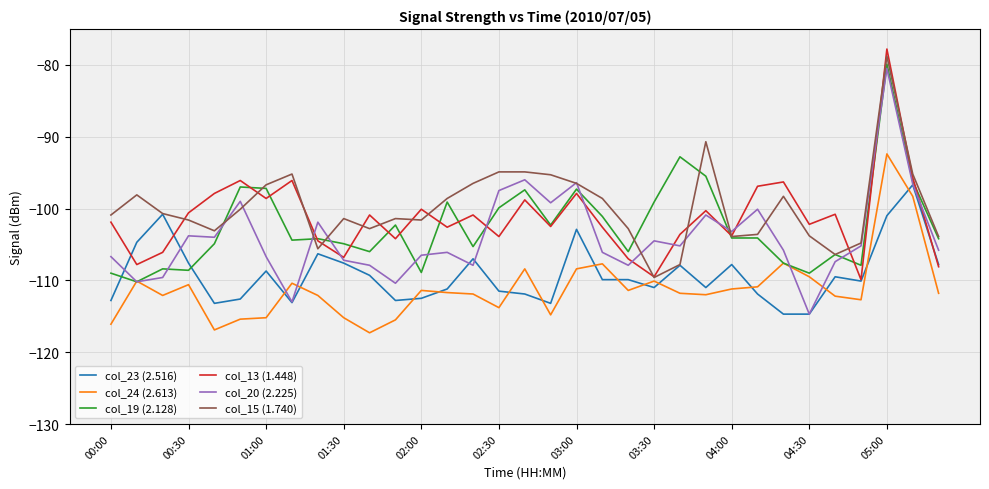

What is the maximum value shown in the chart?

-77.8